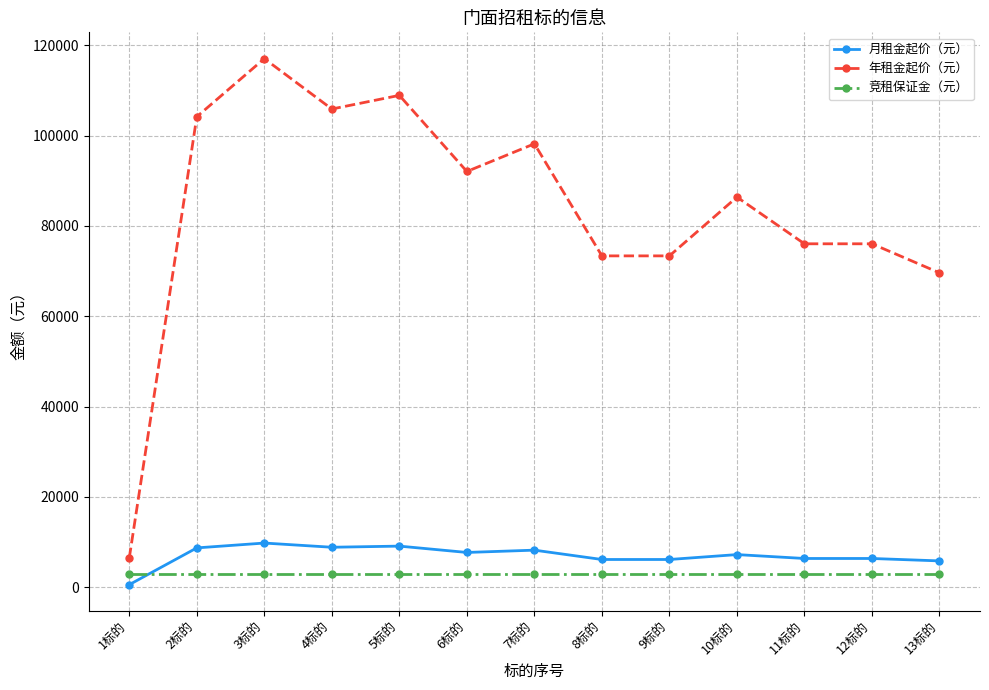

Rank the series by their maximum value, from highest to lowest.

年租金起价（元）, 月租金起价（元）, 竞租保证金（元）